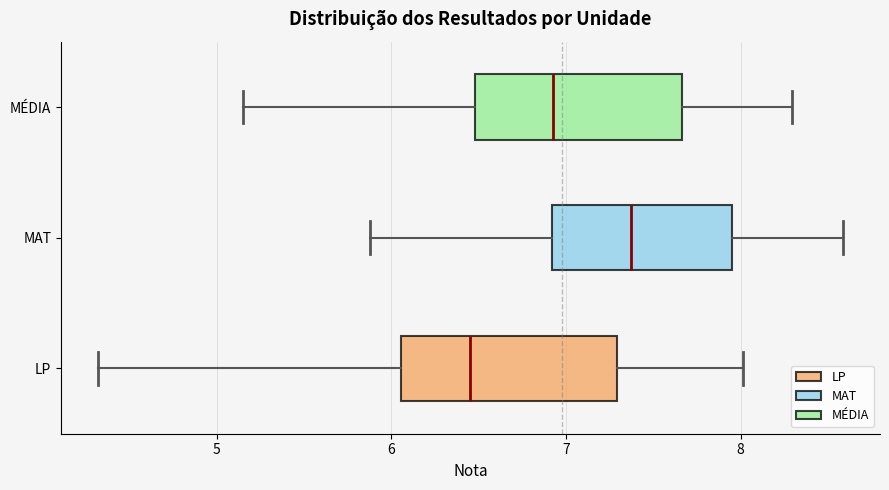

Reading bottom to top, transcribe this box plot: for each box, give where its median line is, the range the box spans, and where its two whiskers end, as read against the x-axis. The values are not printed on the chart, so give them approximately, as read against the axis.

LP: median 6.5, box 6.1 to 7.3, whiskers 4.3 to 8.0
MAT: median 7.4, box 6.9 to 8.0, whiskers 5.9 to 8.6
MÉDIA: median 6.9, box 6.5 to 7.7, whiskers 5.2 to 8.3